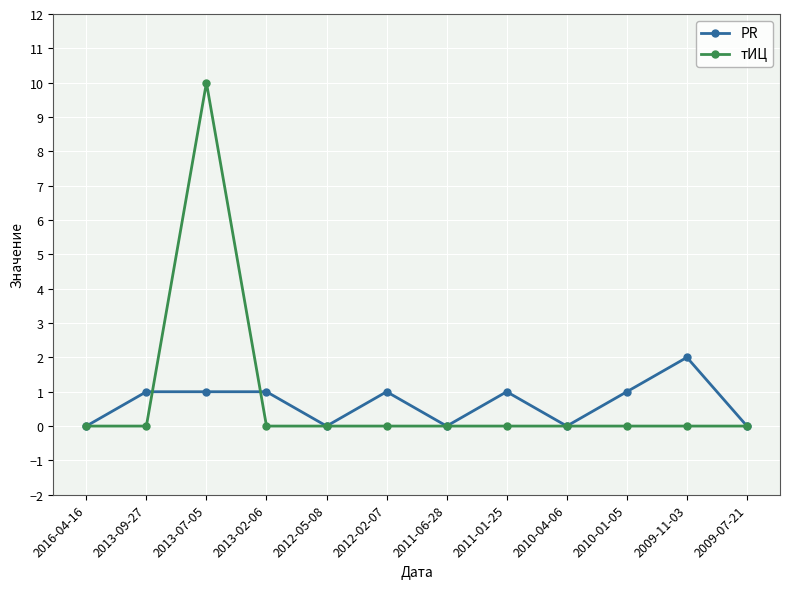

At which category does тИЦ reach its first local peak?

2013-07-05